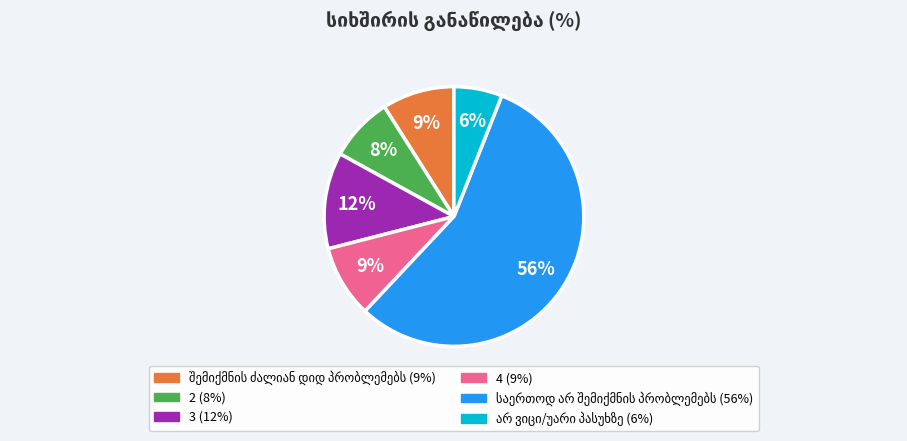

Is it true that 4 is 15% of the pie?

False